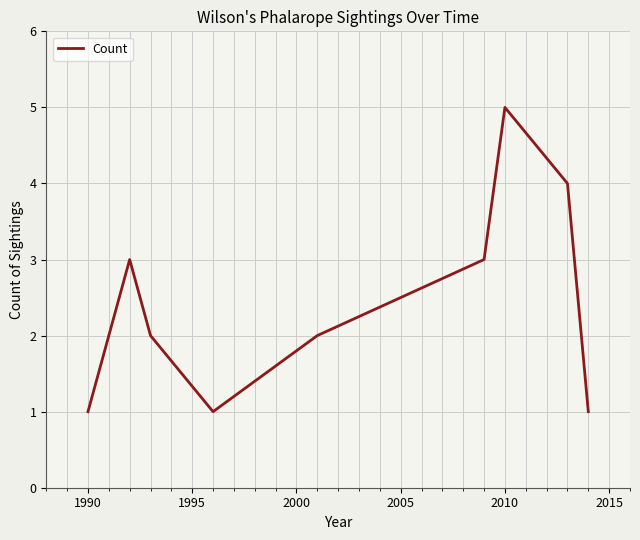

What is the greatest value displayed?

5